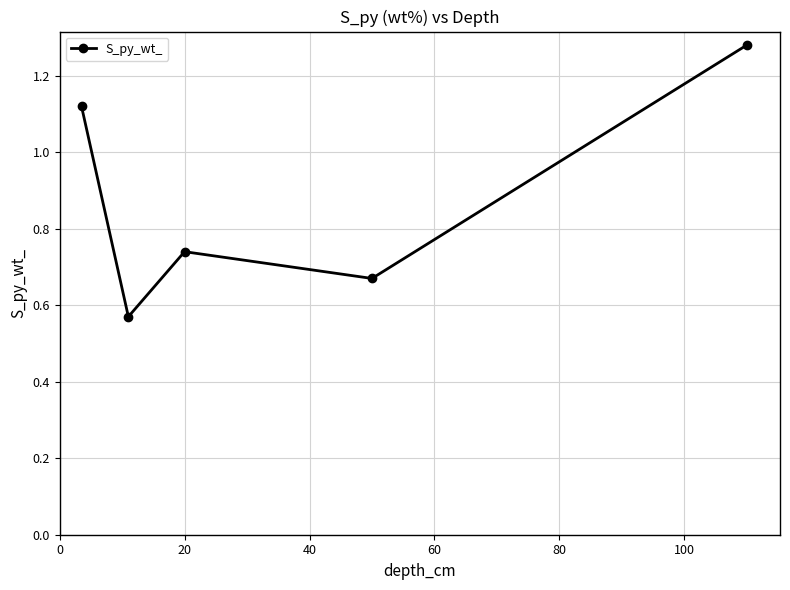

How many points are higher than both their immediate neighbors (excluding endpoints)?

1